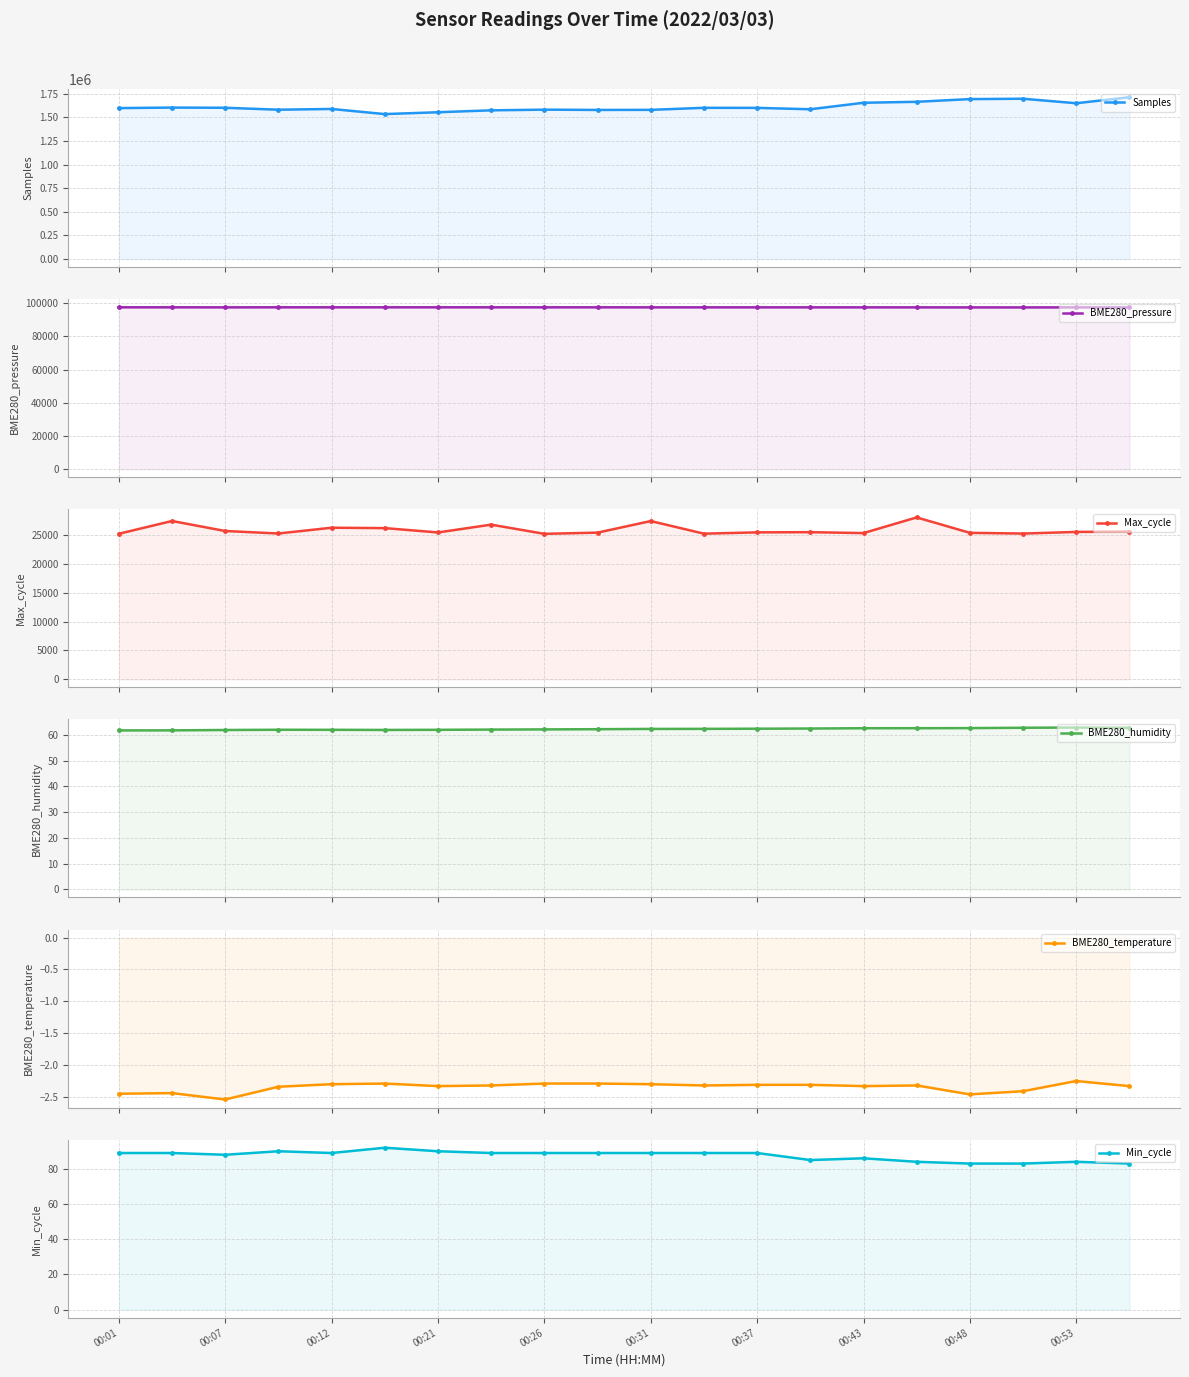

What is the greatest value displayed?

1714035.0